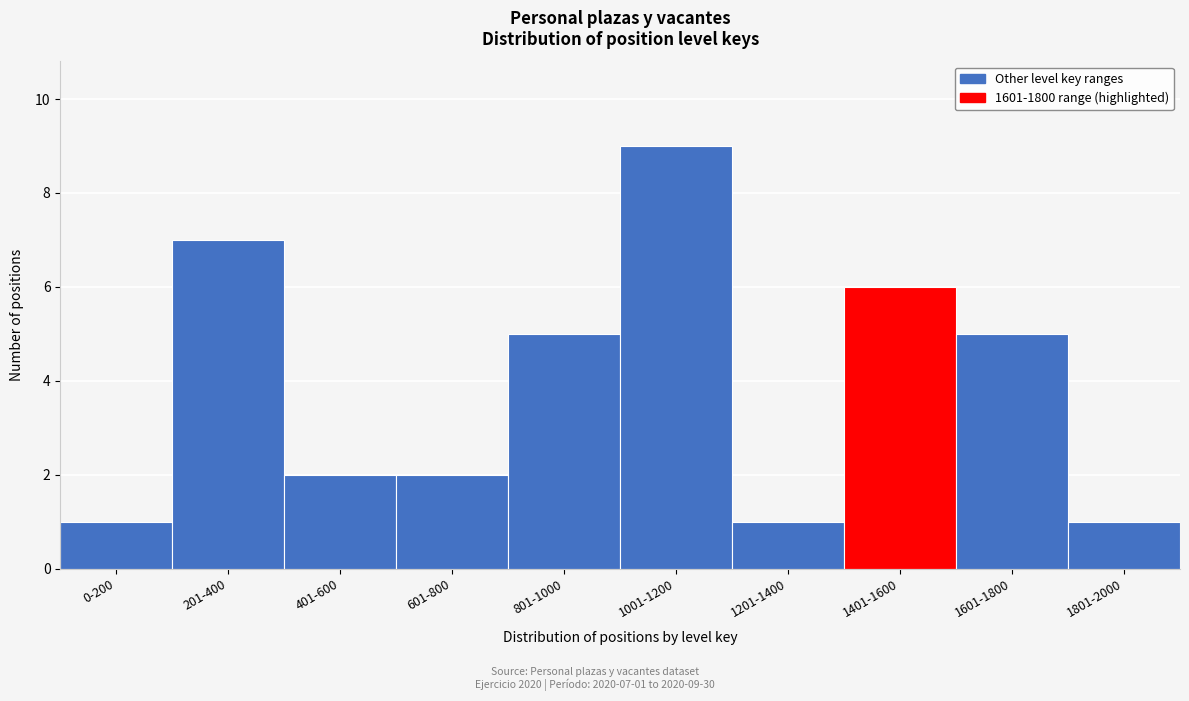

Reading left to right, transcribe all the data shown in this chart.

0-200=1	201-400=7	401-600=2	601-800=2	801-1000=5	1001-1200=9	1201-1400=1	1401-1600=6	1601-1800=5	1801-2000=1